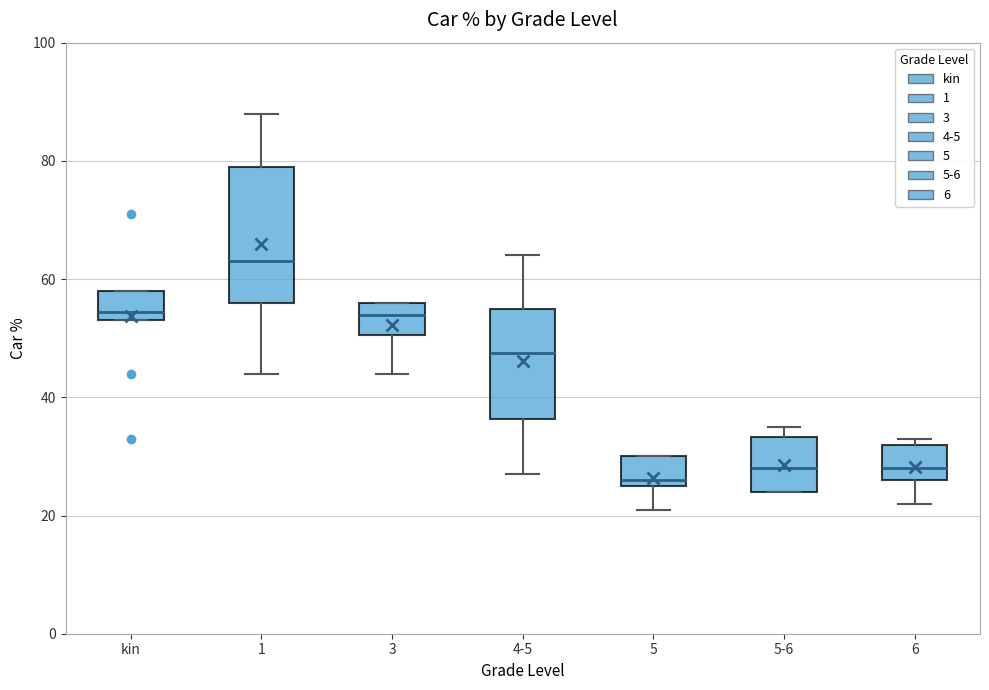

Which box has the highest median line?

1